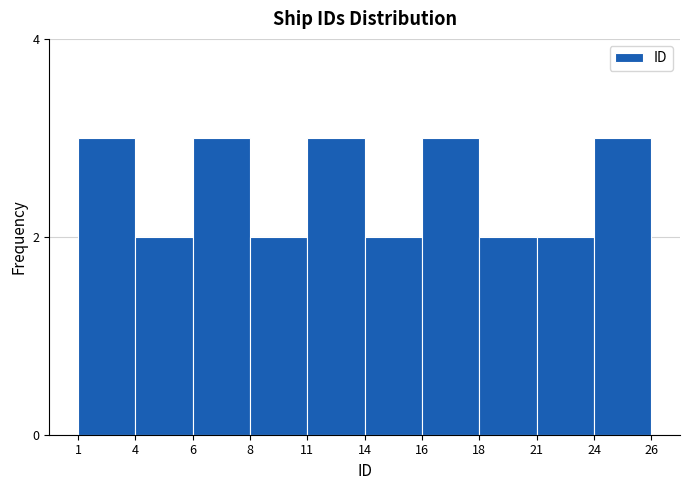

Reading left to right, list all the values displayed in this chart.

1=3	4=2	6=3	8=2	11=3	14=2	16=3	18=2	21=2	24=3